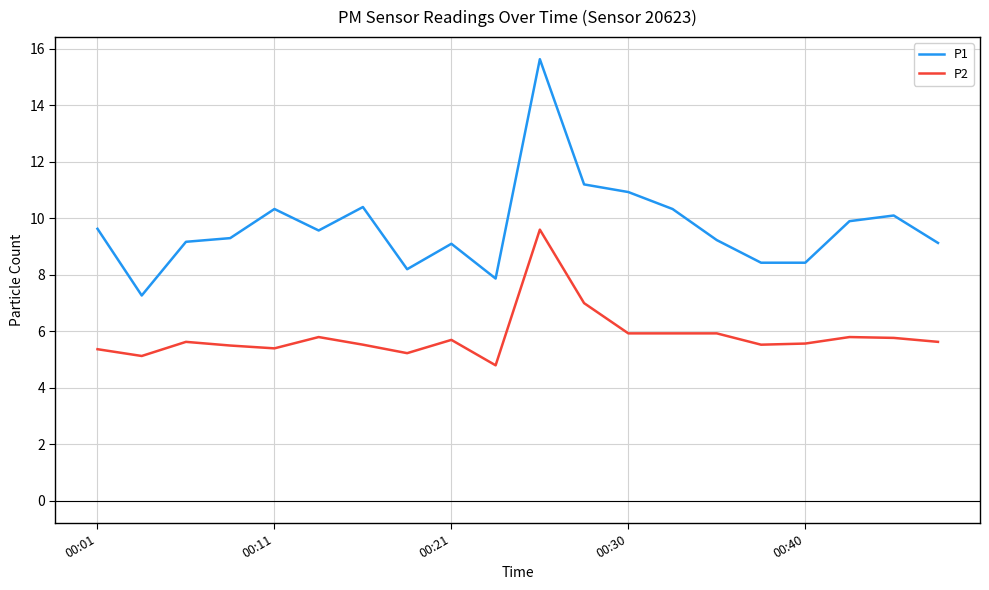

True or false: P1 and P2 intersect in this chart.

False